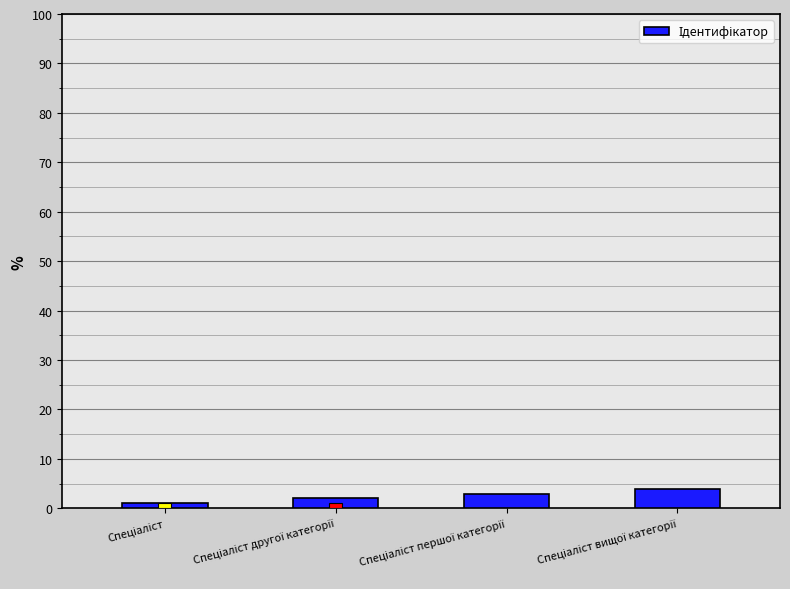

True or false: the data shows 5 at Спеціаліст вищої категорії.

False